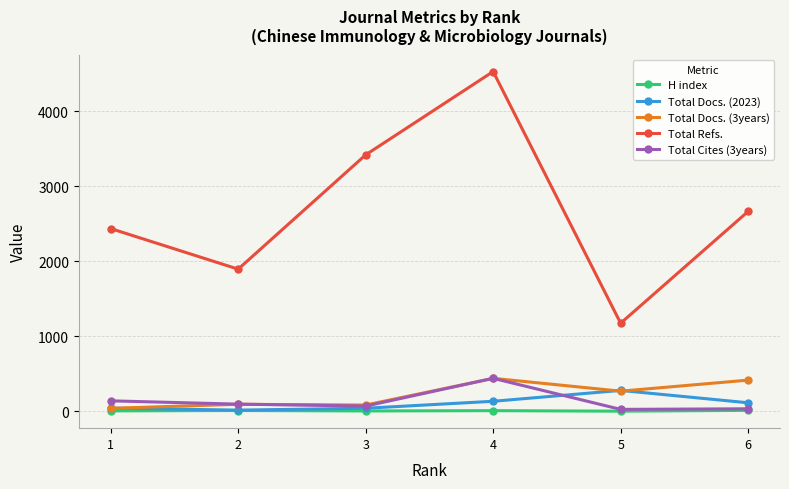

At which category does Total Refs. reach its first local valley?

2